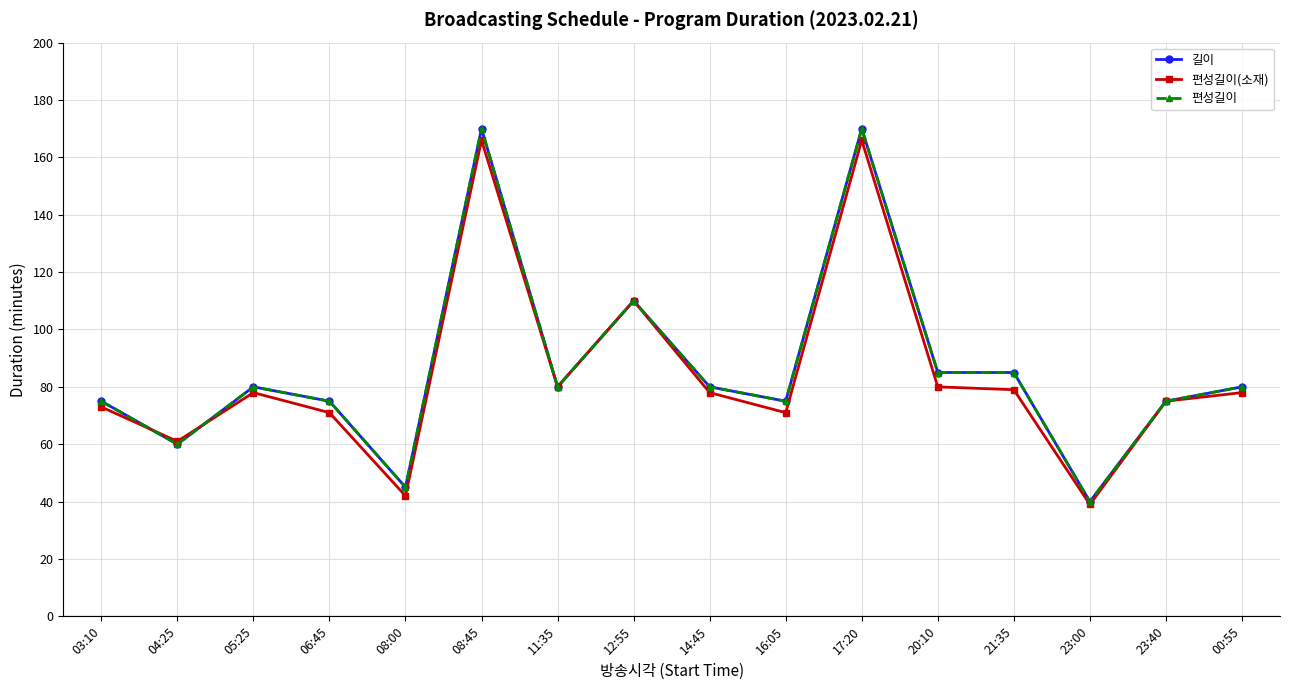

Does the chart have visible grid lines?

Yes